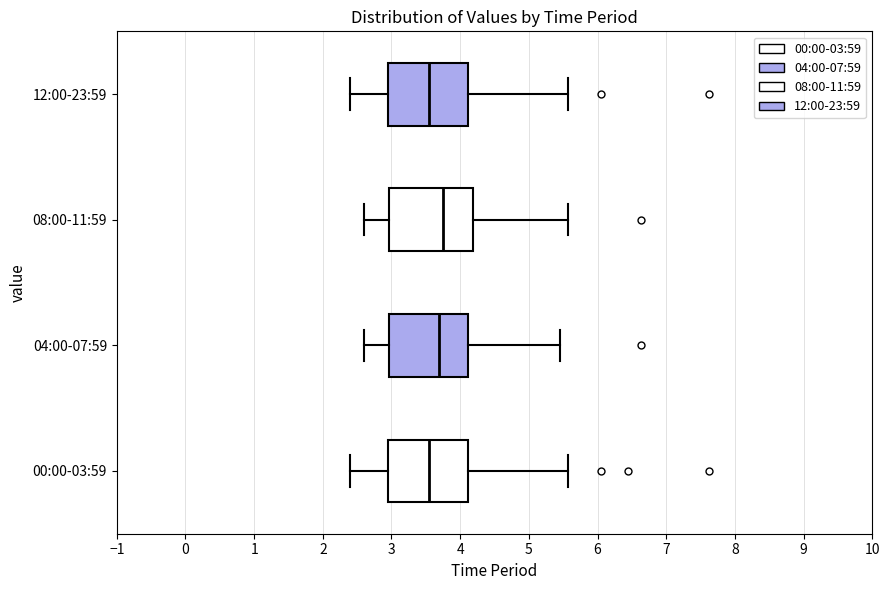

Where does the right whisker of the box for 08:00-11:59 end on the x-axis? The values are not printed on the chart, so give them approximately, as read against the axis.

5.6